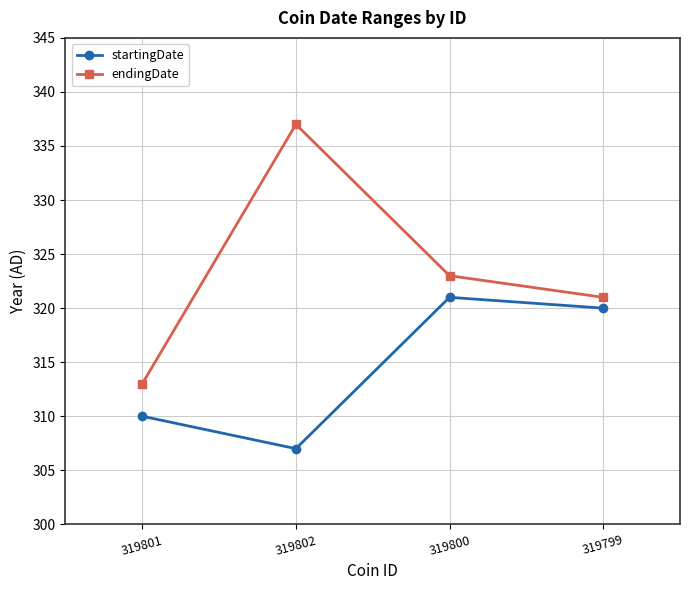

At which label does endingDate reach its minimum?

319801